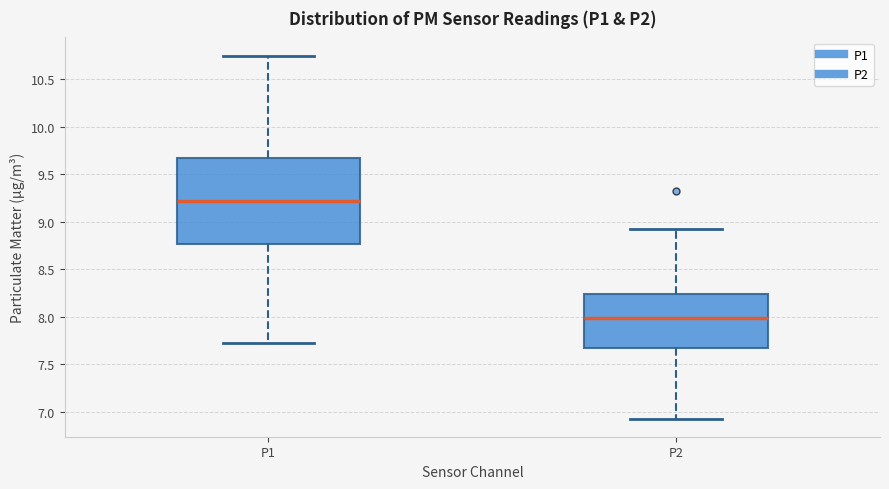

Which box is the tallest, from its lower edge to its upper edge?

P1